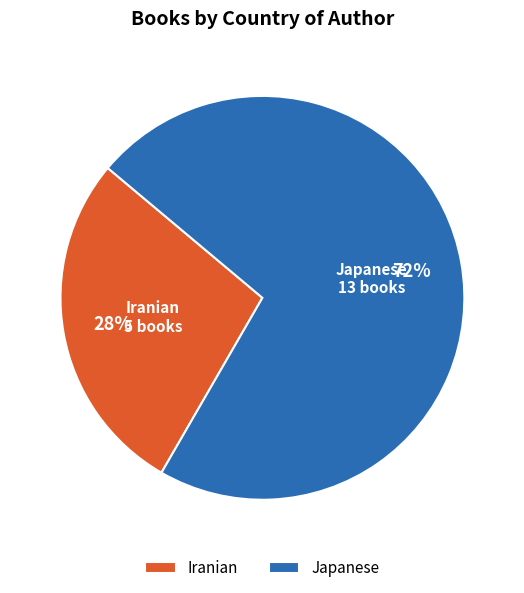

True or false: Iranian accounts for 28% of the total.

True